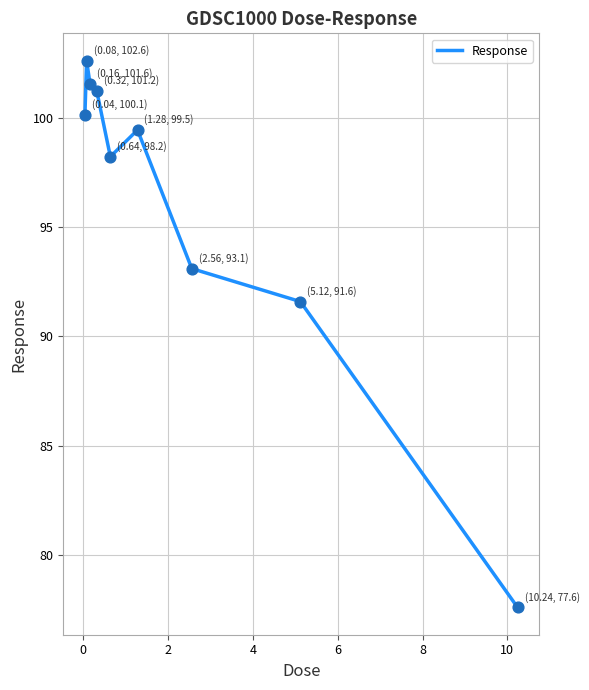

What is the maximum value shown in the chart?

102.6